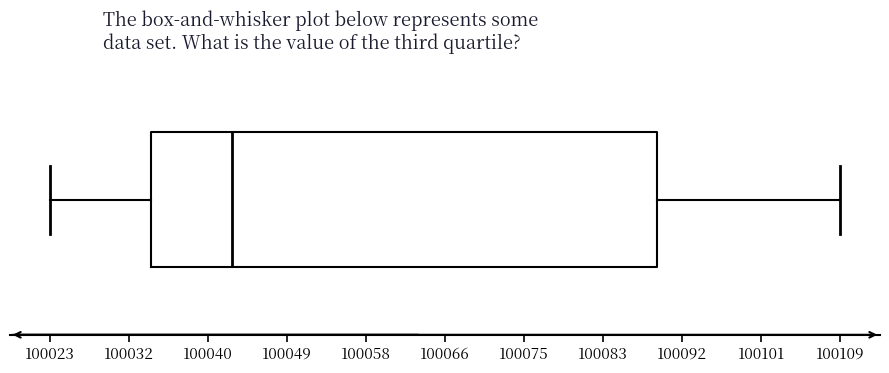

Where is the right edge of the box on the x-axis? The values are not printed on the chart, so give them approximately, as read against the axis.

100089